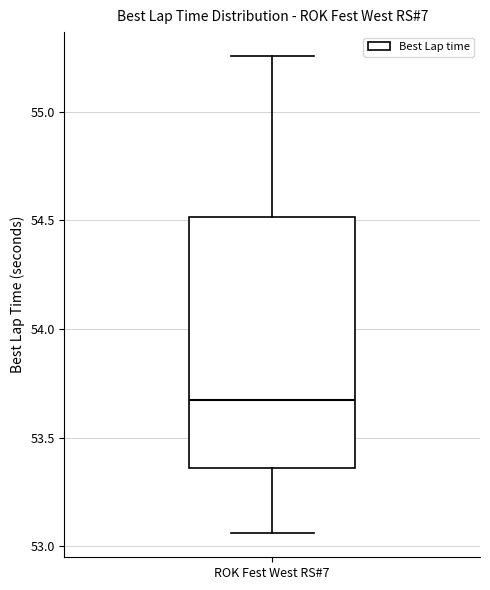

Where does the upper whisker of the box for ROK Fest West RS#7 end on the y-axis? The values are not printed on the chart, so give them approximately, as read against the axis.

55.25